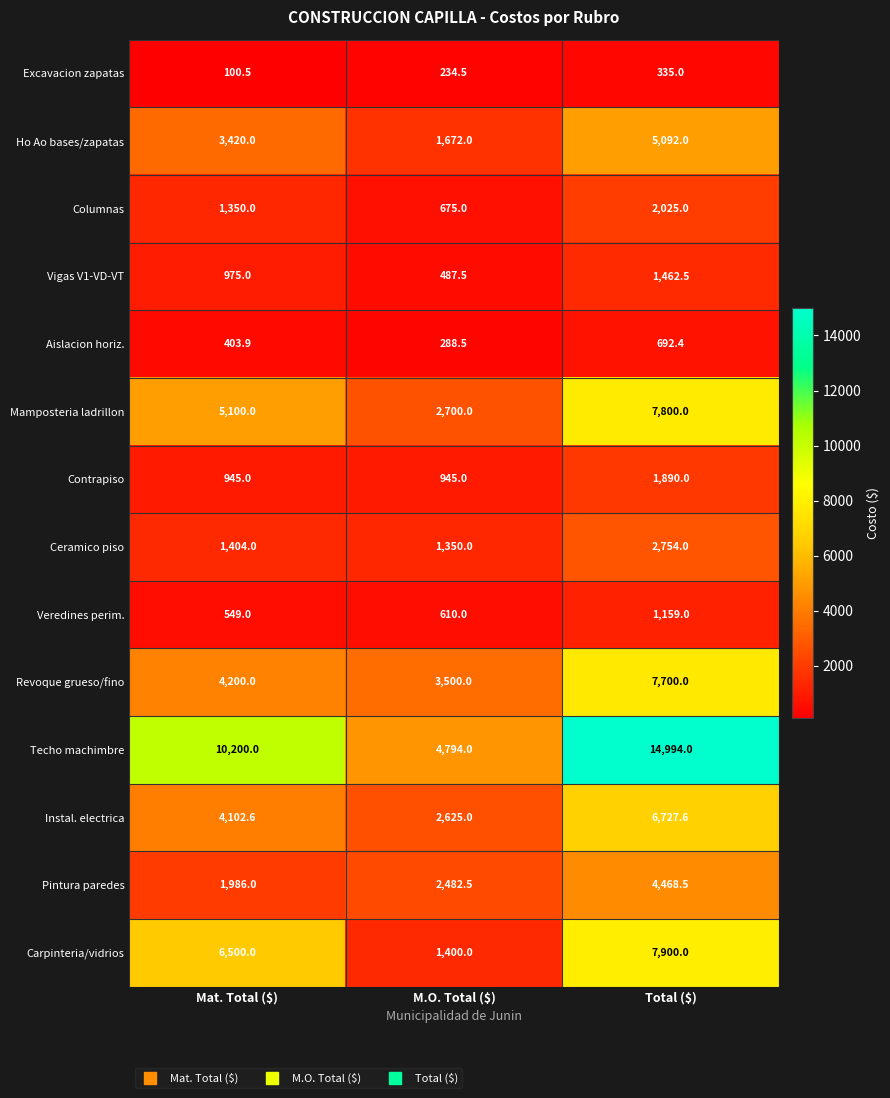

What is the difference between the maximum and minimum values in the Techo machimbre series?

10200.0